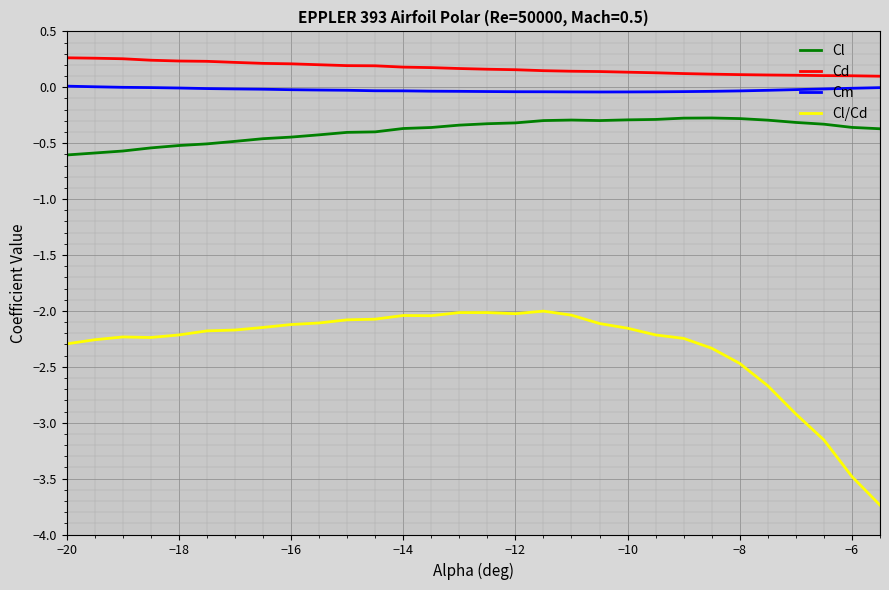

What is the minimum value shown in the chart?

-3.7